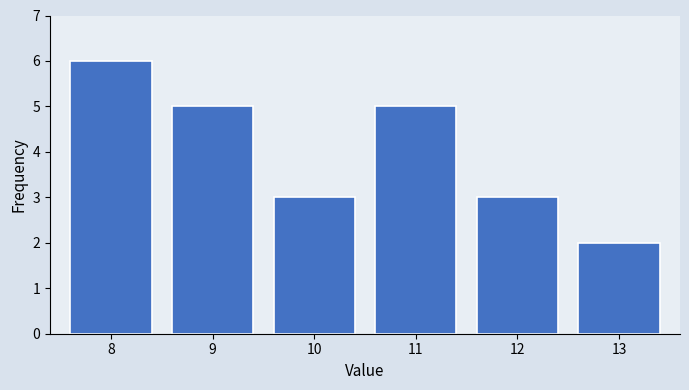

Reading right to left, list all the values displayed in this chart.

2	3	5	3	5	6